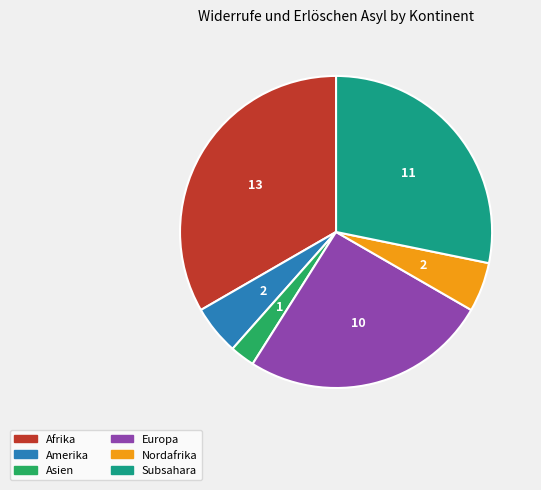

Is it true that Afrika is 33% of the pie?

True